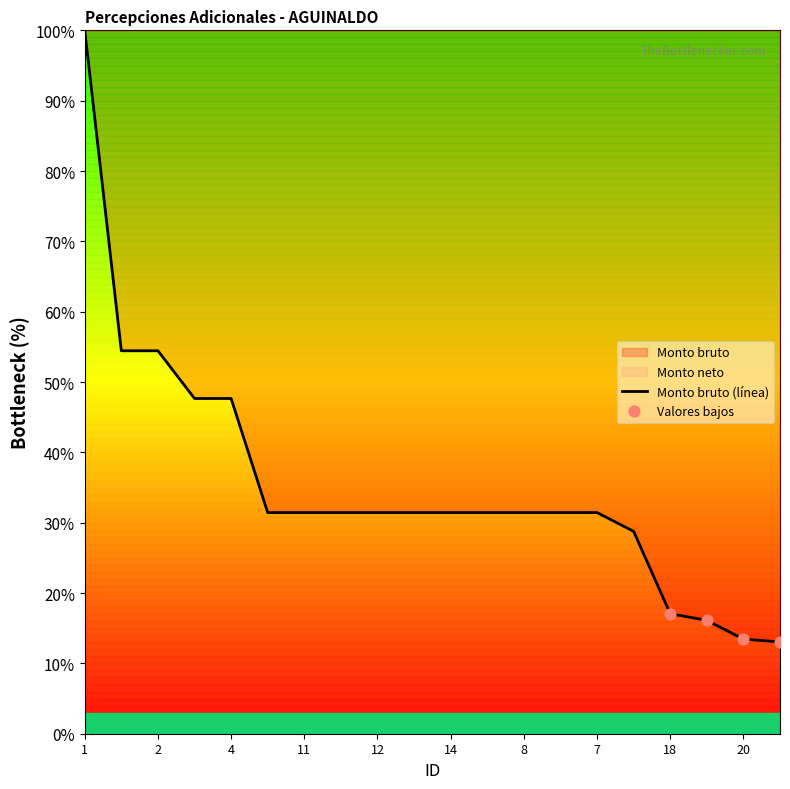

What is the difference between the maximum and minimum values?

87.0